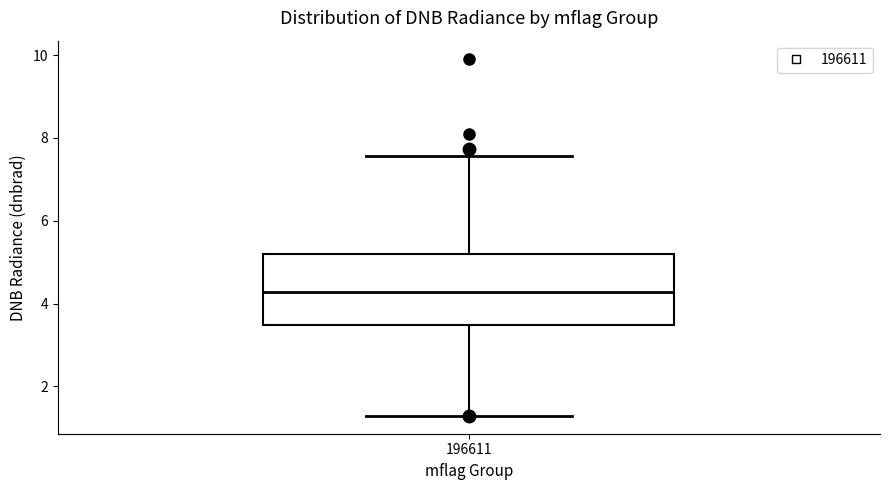

Read this box plot against the y-axis: the position of the median line, the range covered by the box, and the ends of both whiskers. The values are not printed on the chart, so give them approximately, as read against the axis.

median 4.2, box 3.4 to 5.2, whiskers 1.2 to 7.6